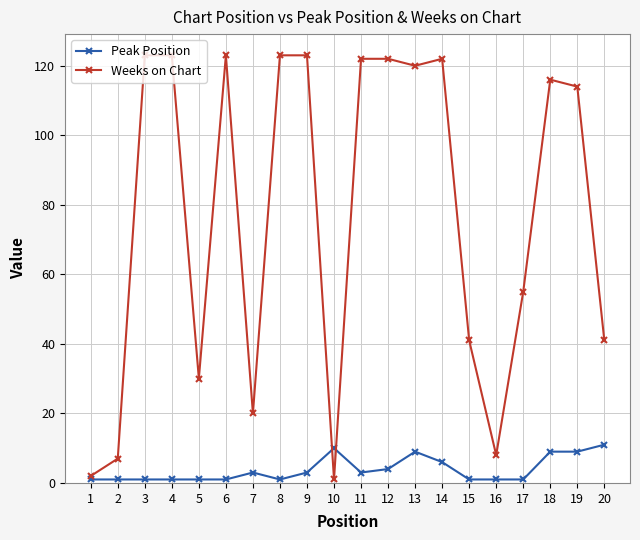

After their last crossing, which series has the higher values: Weeks on Chart or Peak Position?

Weeks on Chart